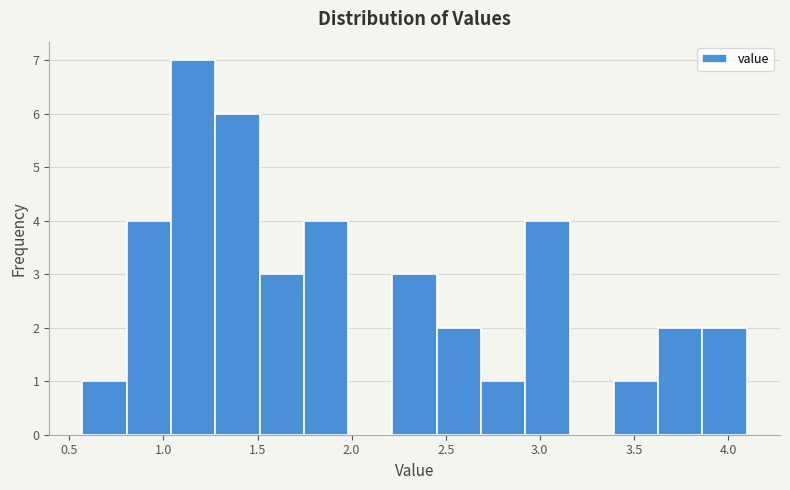

How tall is the bar that spans 2.20 to 2.45 on the x-axis? Neither the bar edges nor the heights are printed on the chart, so give them approximately, as read against the axes.

3